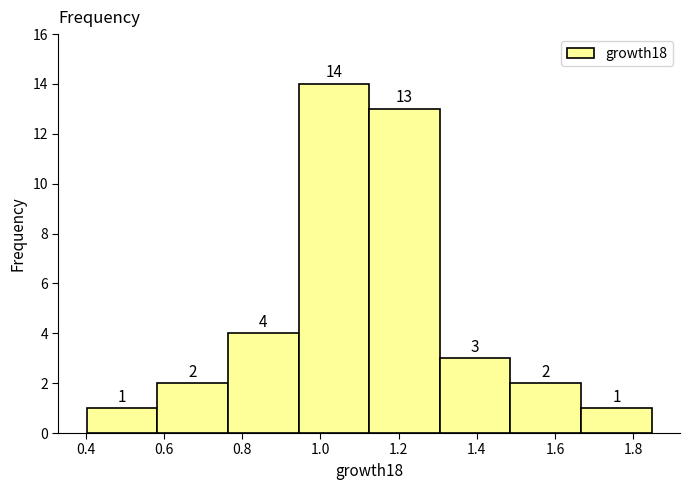

Over which range of the x-axis is the bar tallest?

0.94 to 1.12